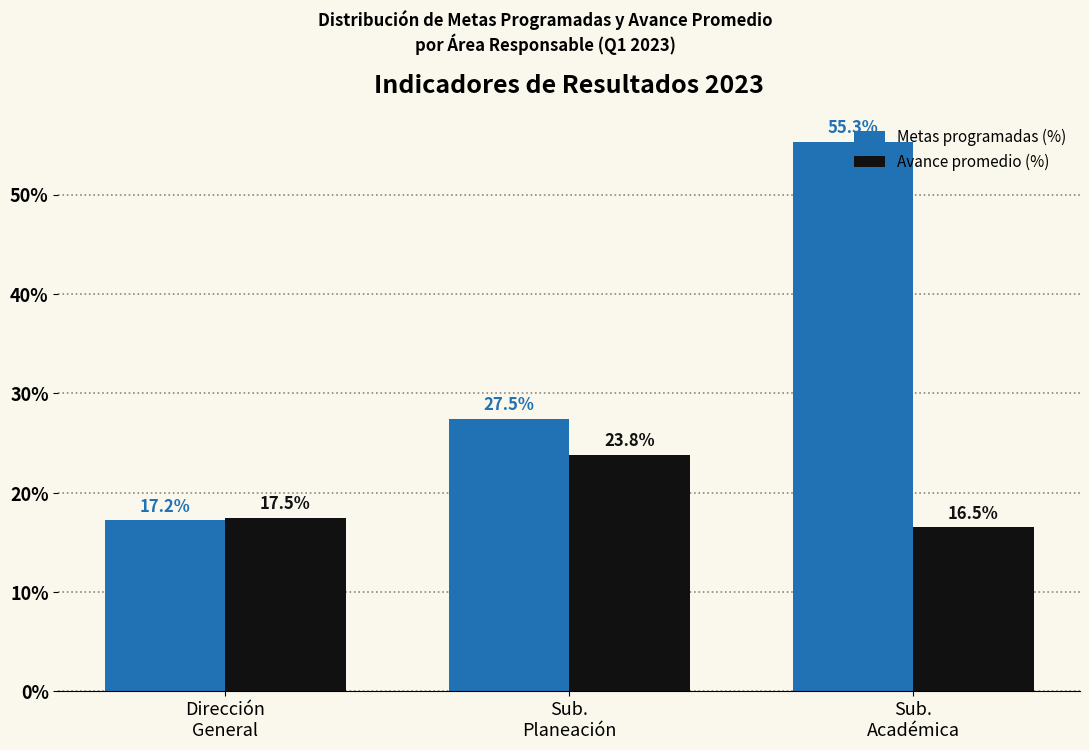

Reading left to right, list all the values displayed in this chart.

Metas programadas (%): 17.2	27.5	55.3
Avance promedio (%): 17.5	23.8	16.5